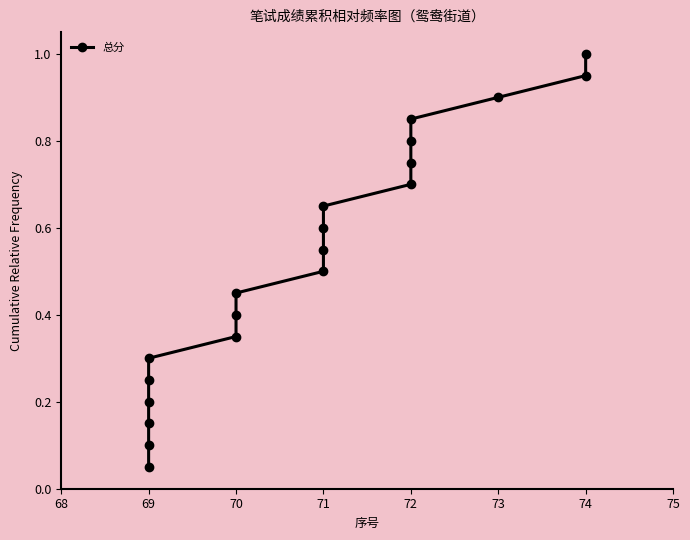

Is it true that the value at 69 is 0.1?

True